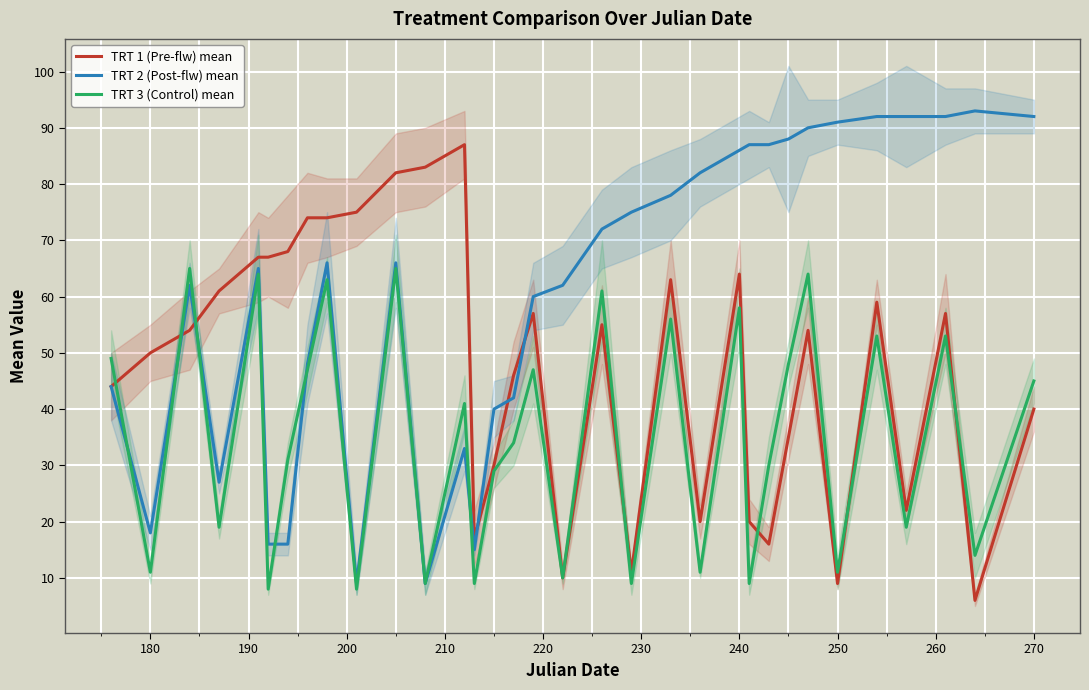

Reading right to left, extract all data points from this chart.

TRT 1 (Pre-flw) mean: 40	6	57	22	59	9	54	35	16	20	64	20	63	11	55	10	57	46	30	17	87	83	82	75	74	74	68	67	67	61	54	50	44
TRT 2 (Post-flw) mean: 92	93	92	92	92	91	90	88	87	87	86	82	78	75	72	62	60	42	40	15	33	9	66	9	66	48	16	16	65	27	62	18	44
TRT 3 (Control) mean: 45	14	53	19	53	11	64	48	30	9	58	11	56	9	61	10	47	34	29	9	41	9	65	8	63	47	31	8	64	19	65	11	49